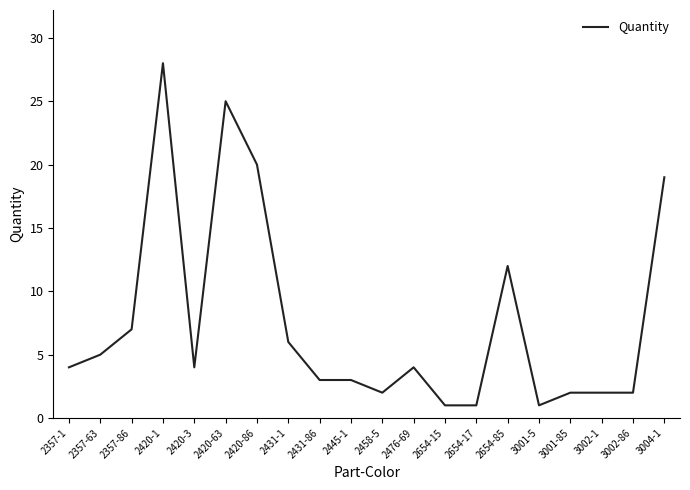

What position from the left is 2654-85?

15